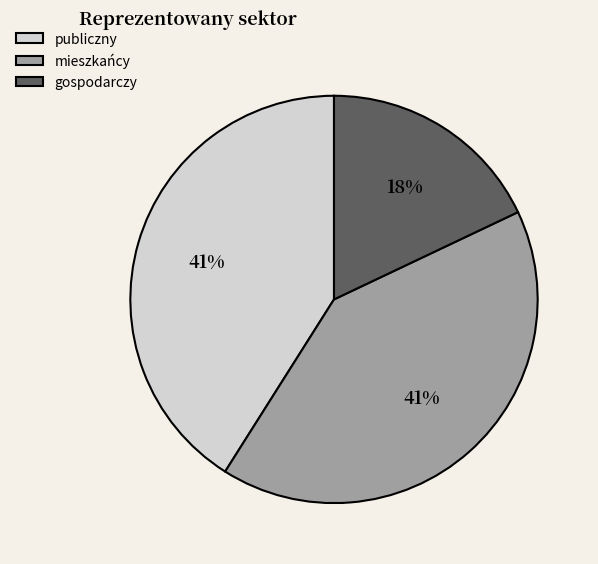

Does gospodarczy represent more than half of the total?

No